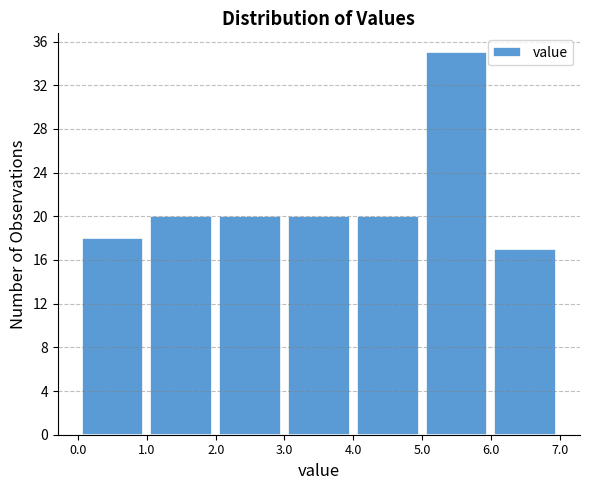

Reading left to right, transcribe this chart: for each bar, give the range it covers on the x-axis and its height. The values are not printed on the chart, so give them approximately, as read against the axis.

0.0 to 1.0: 18
1.0 to 2.0: 20
2.0 to 3.0: 20
3.0 to 4.0: 20
4.0 to 5.0: 20
5.0 to 6.0: 35
6.0 to 7.0: 17